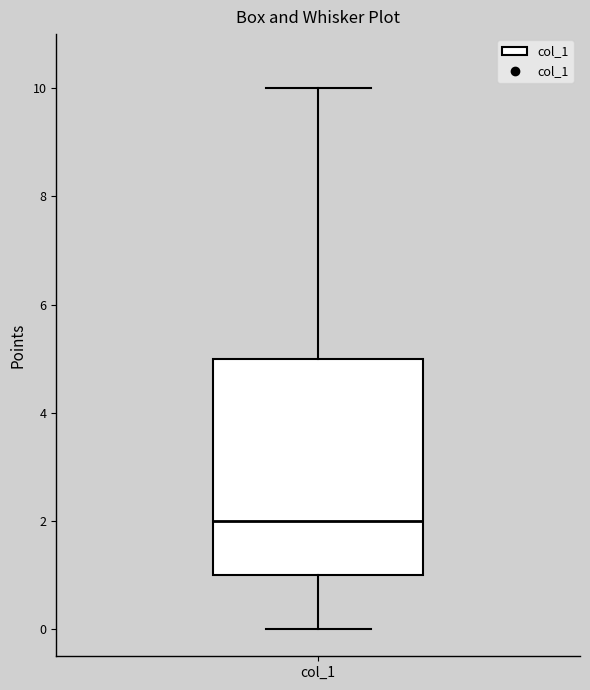

Where is the lower edge of the box for col_1 on the y-axis? The values are not printed on the chart, so give them approximately, as read against the axis.

1